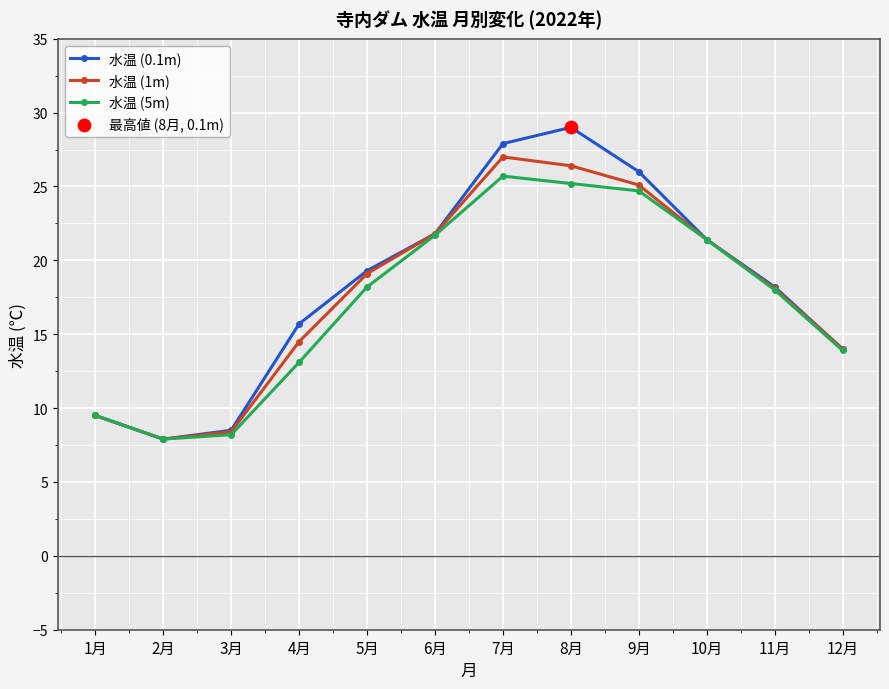

Which series changed the most between 7月 and 11月?

水温 (0.1m)